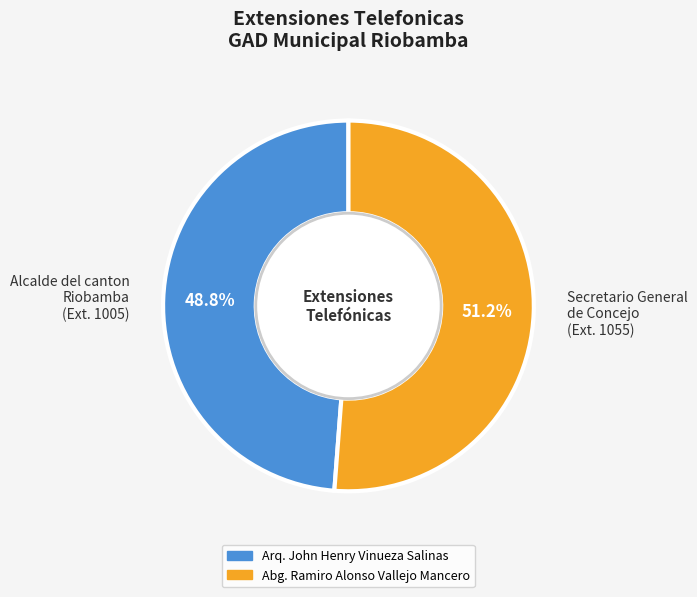

What percentage is the Abg. Ramiro Alonso Vallejo Mancero slice, to the nearest percent?

51%